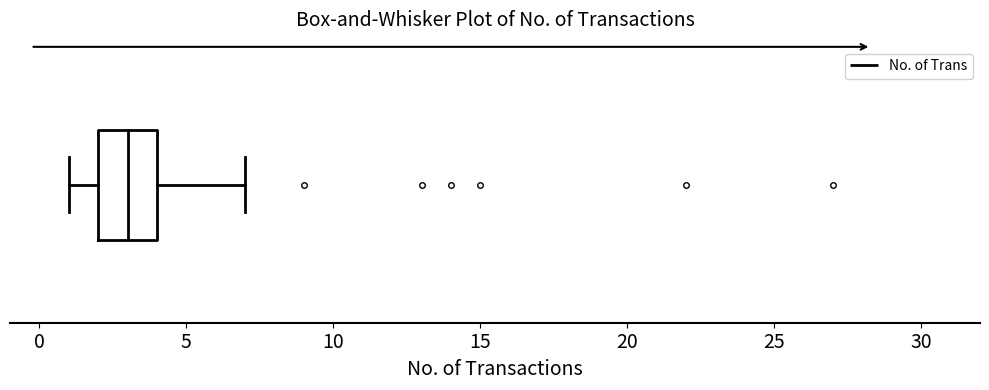

Transcribe this box plot: give where the median line is, the range the box spans, and where the two whiskers end, as read against the x-axis. The values are not printed on the chart, so give them approximately, as read against the axis.

median 3, box 2 to 4, whiskers 1 to 7